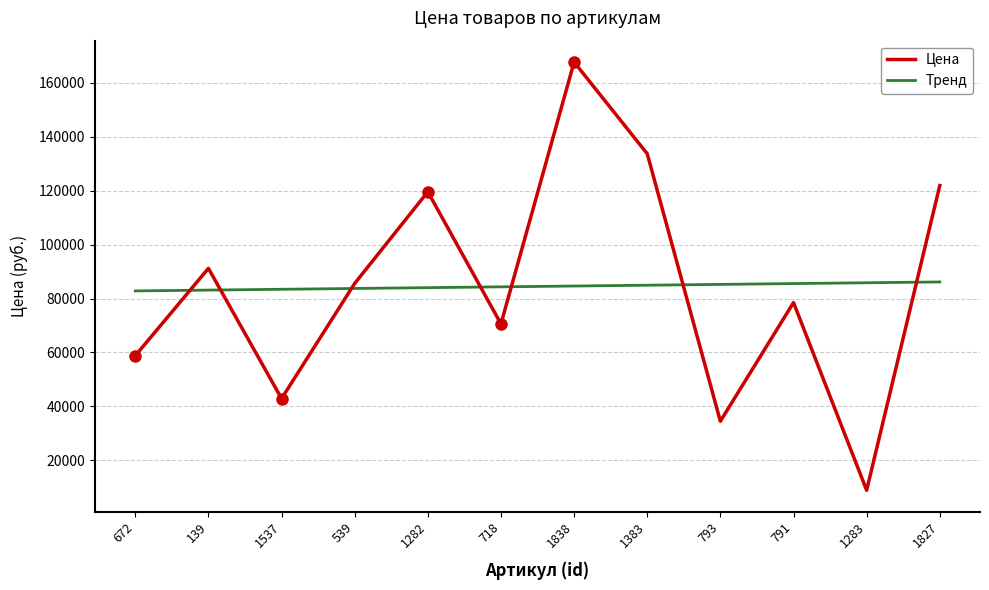

How many distinct data groups are displayed?

2